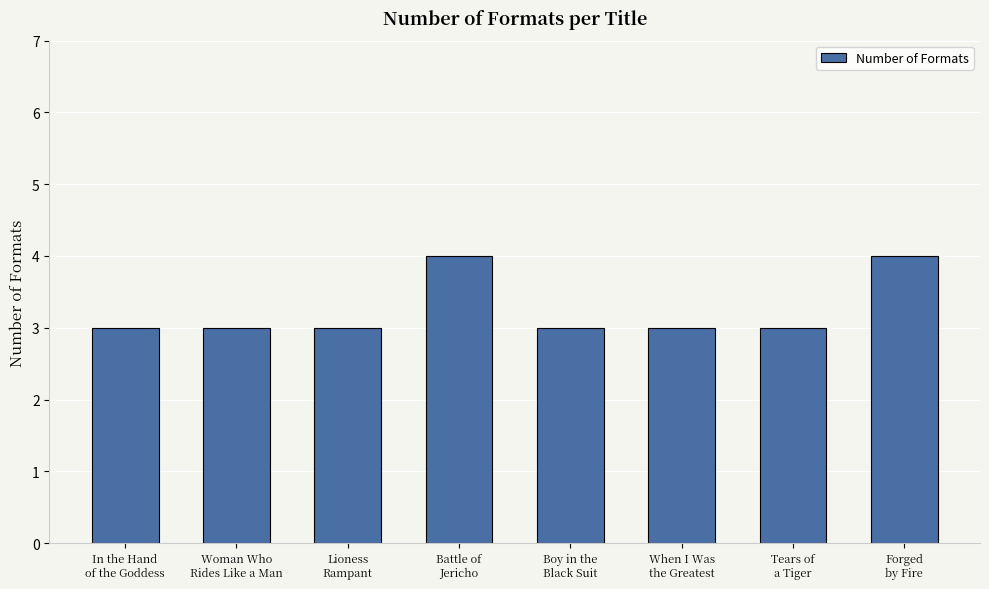

What position from the left is Forged
by Fire?

8